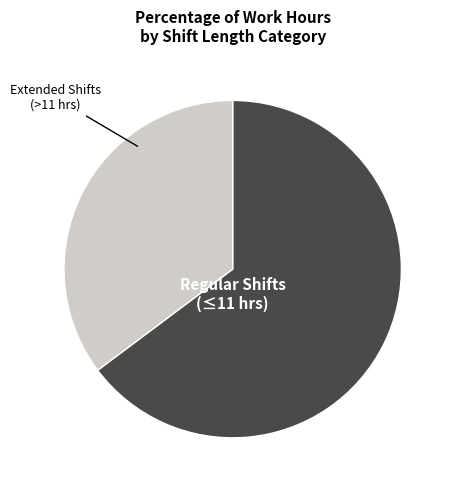

True or false: Extended Shifts (>11 hrs) accounts for 35% of the total.

True